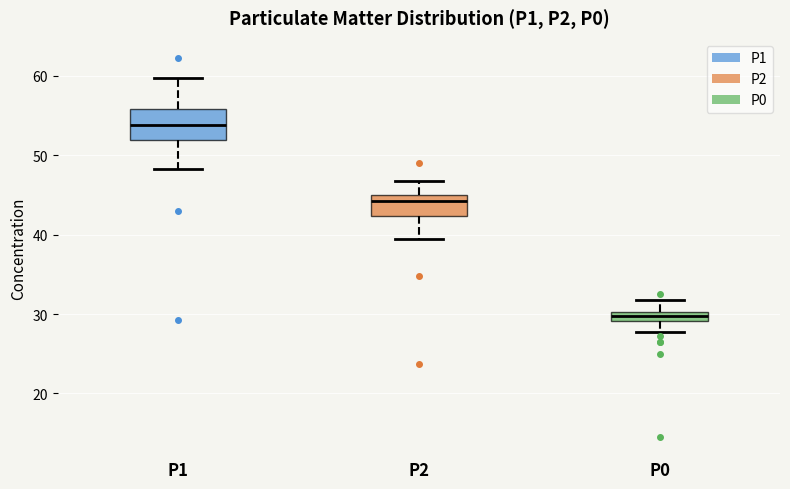

Comparing the boxes themselves (not the whiskers), which one is the tallest?

P1